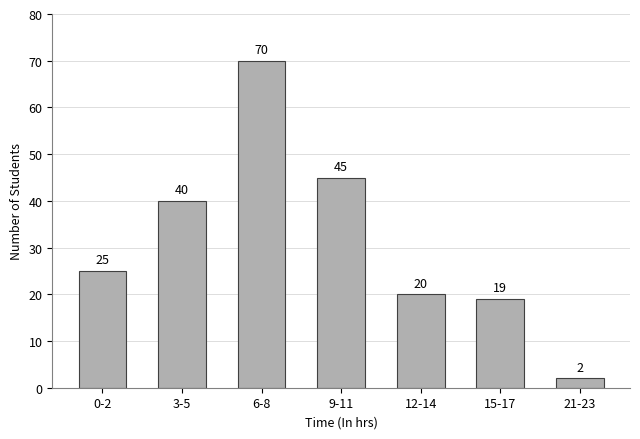

Reading right to left, what are all the values shown in this chart?

2	19	20	45	70	40	25